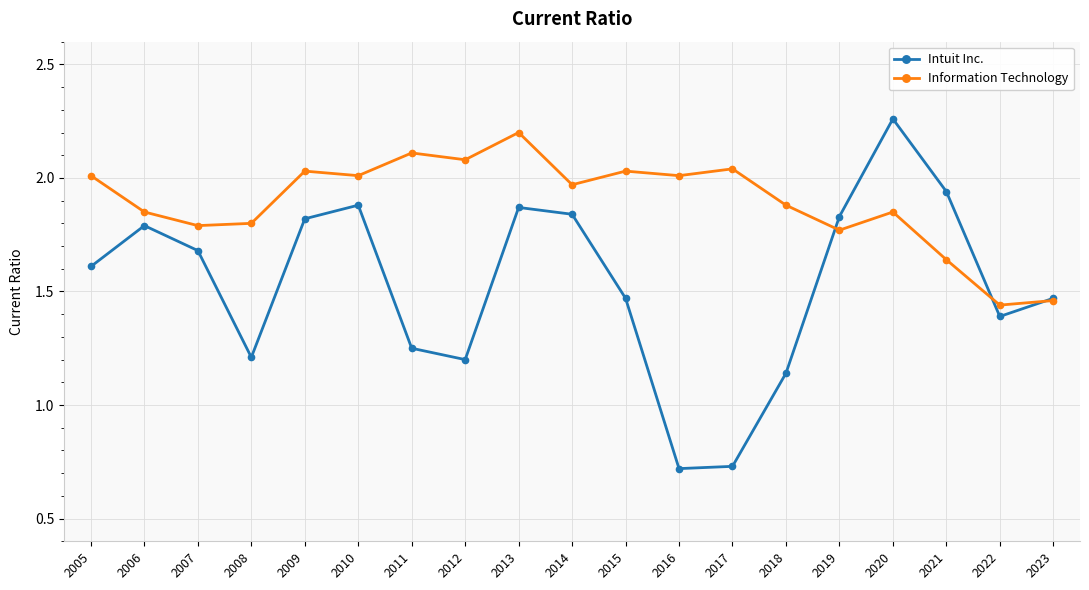

At which label is Intuit Inc. closest to 1?

2018